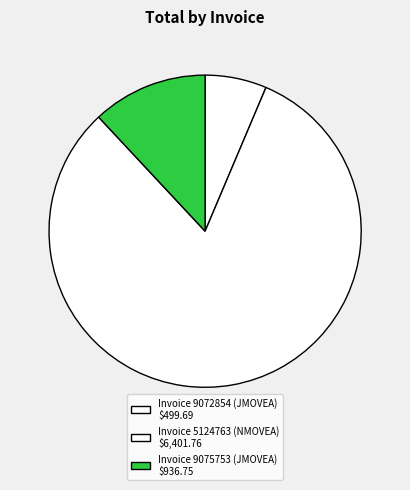

What is the change in value from Invoice 9072854 (JMOVEA) to Invoice 5124763 (NMOVEA)?

+5902.1